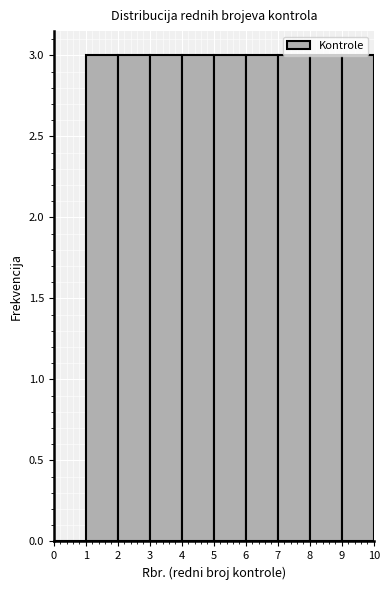

How tall is the bar that spans 8 to 9 on the x-axis? The values are not printed on the chart, so give them approximately, as read against the axis.

3